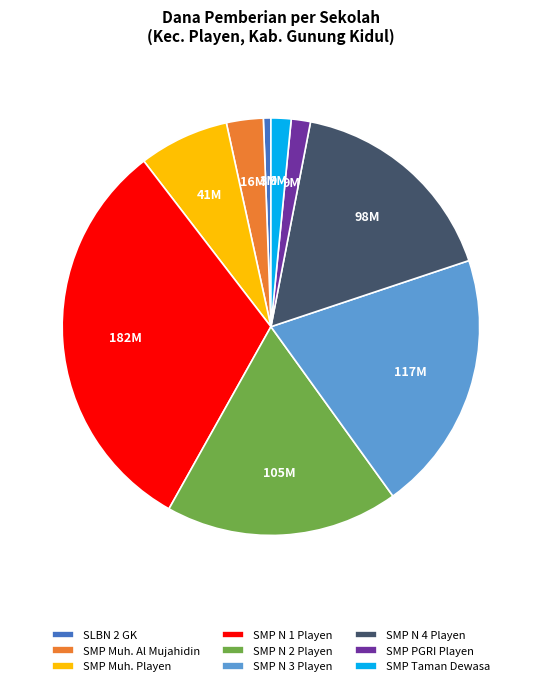

Is the sum of SMP Muh. Playen and SMP Taman Dewasa greater than half?

No